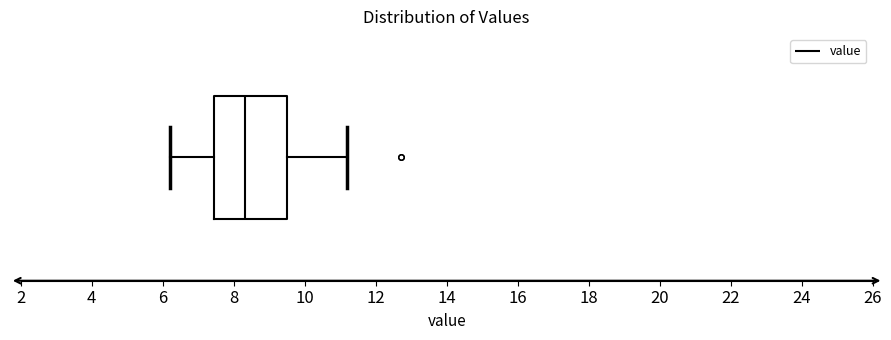

Transcribe this box plot: give where the median line is, the range the box spans, and where the two whiskers end, as read against the x-axis. The values are not printed on the chart, so give them approximately, as read against the axis.

median 8.4, box 7.4 to 9.6, whiskers 6.2 to 11.2